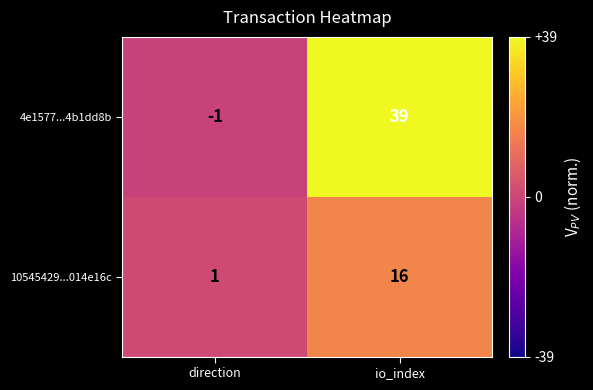

What is the average value of the 4e1577...4b1dd8b series?

19